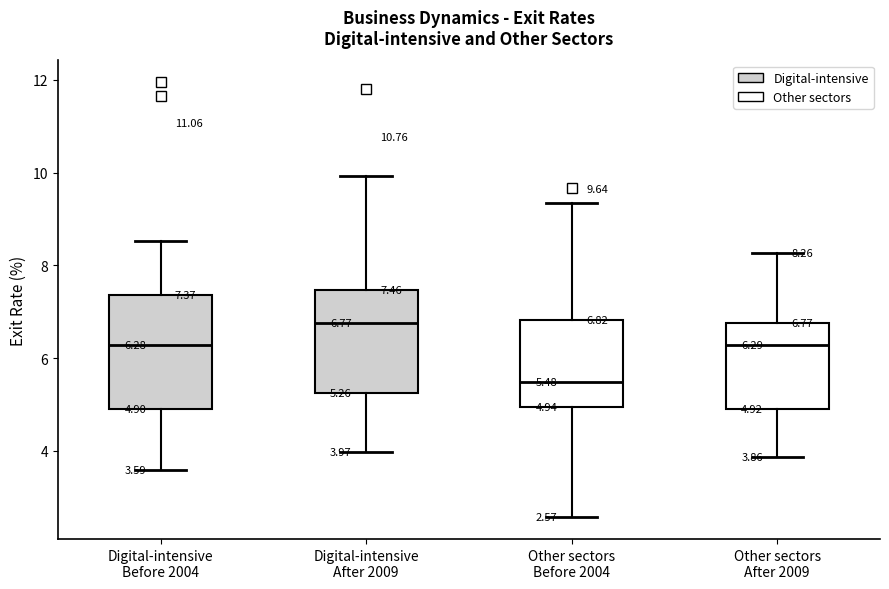

Comparing the boxes themselves (not the whiskers), which one is the tallest?

Digital-intensive Before 2004